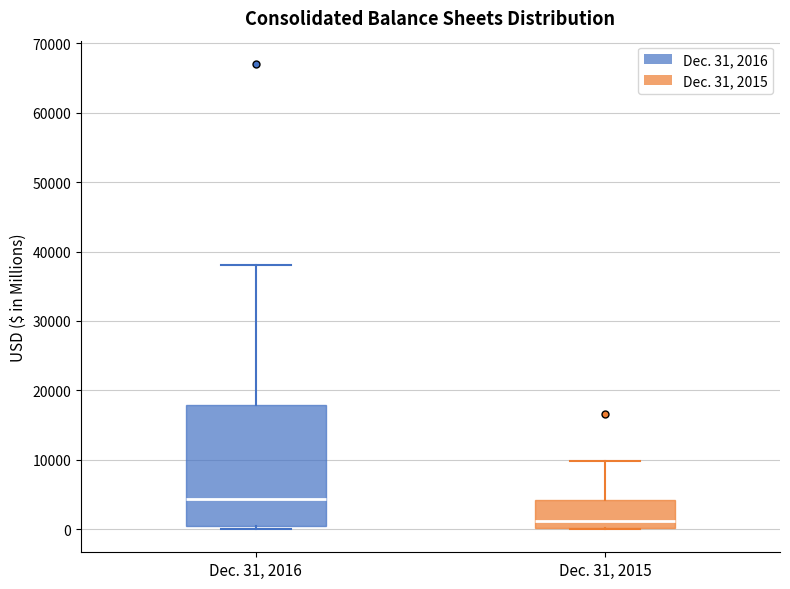

Which box is the tallest, from its lower edge to its upper edge?

Dec. 31, 2016